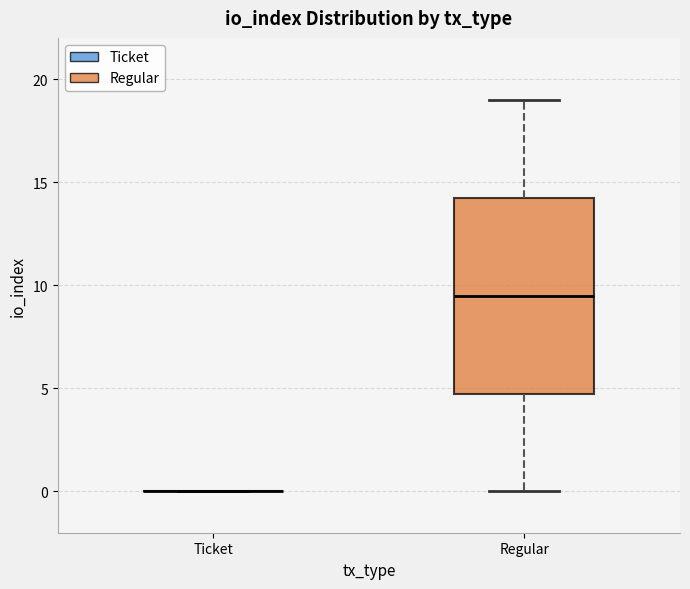

Which box is the tallest, from its lower edge to its upper edge?

Regular